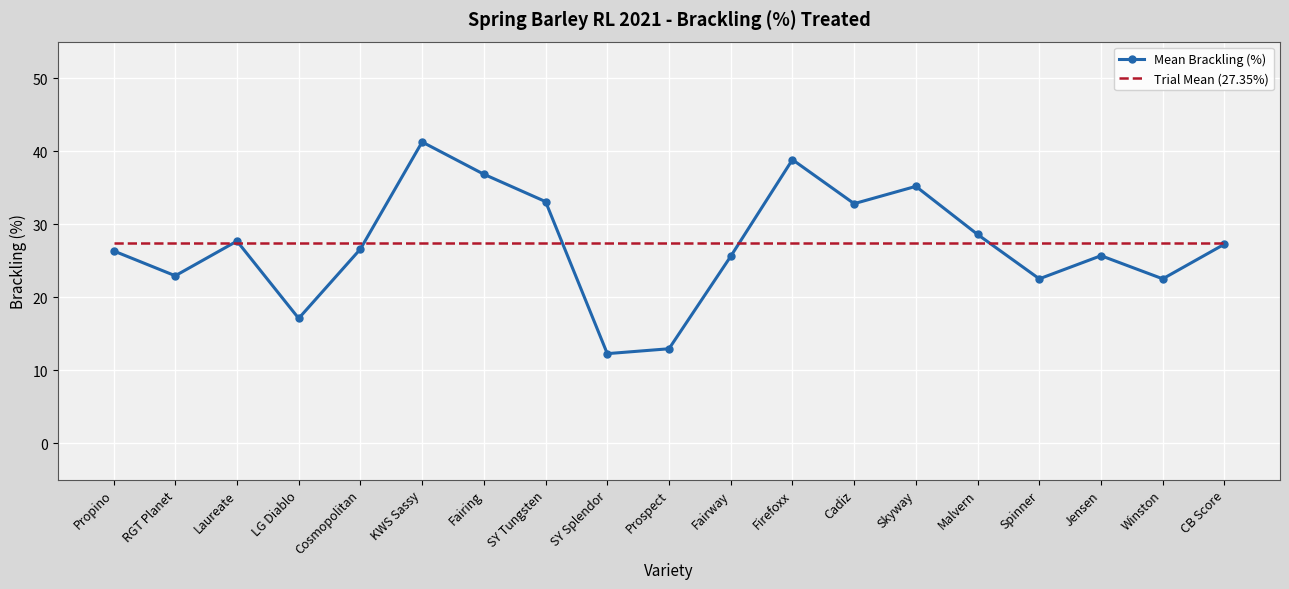

What is the sum of all Mean Brackling (%) values?

515.8